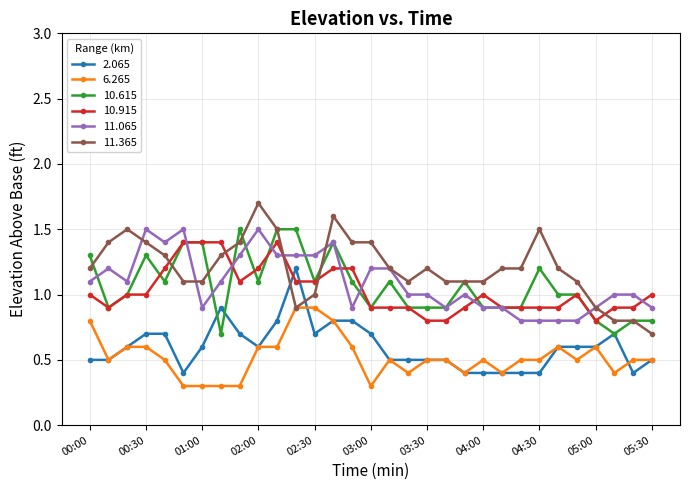

What is the value of the 10.615 point at the 3rd from the left?

1.0